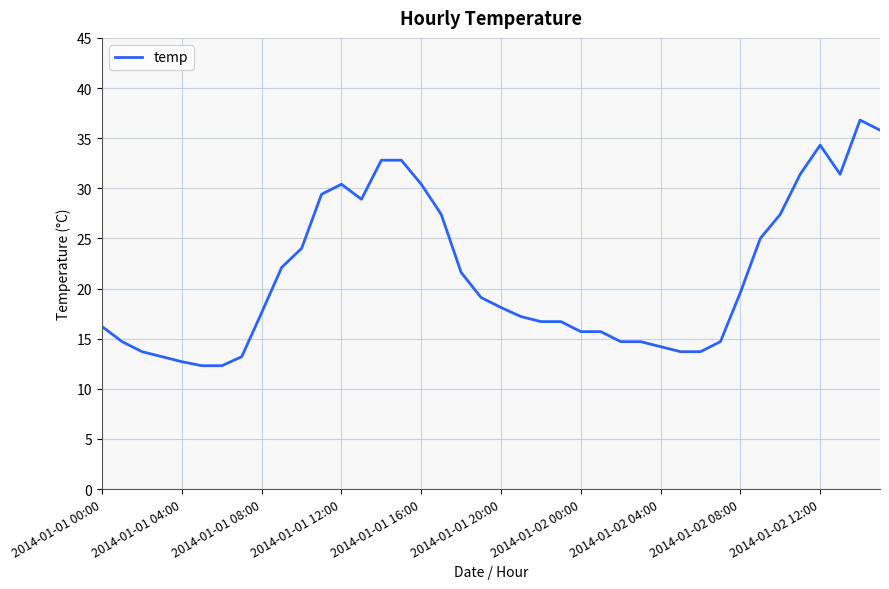

What is the maximum value shown in the chart?

36.8